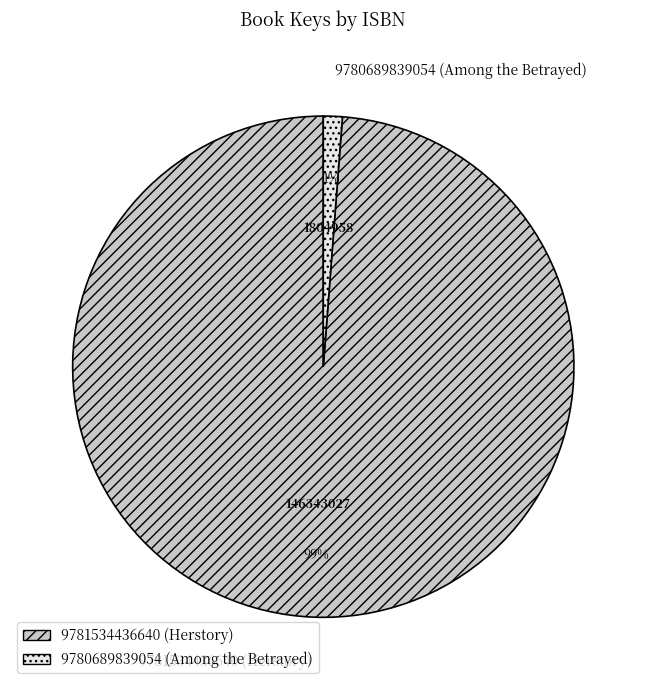

Rank the categories by value from highest to lowest.

9781534436640 (Herstory), 9780689839054 (Among the Betrayed)